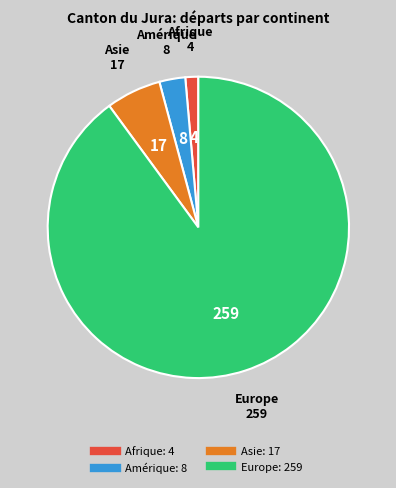

How many slices are in this pie chart?

4